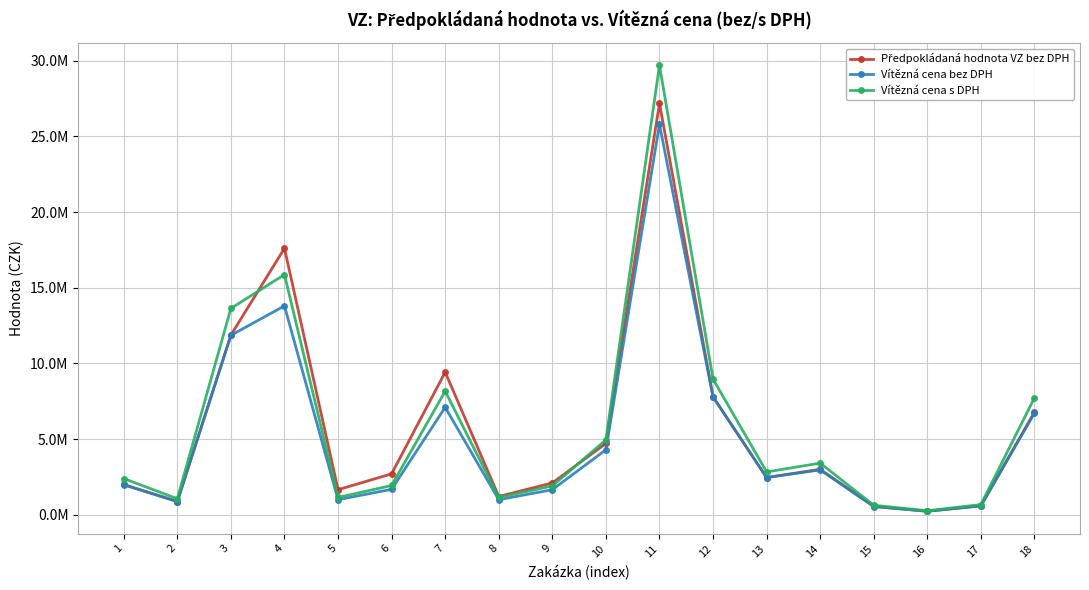

What is the difference between the second highest and minimum values in the Vítězná cena bez DPH series?

13572034.7